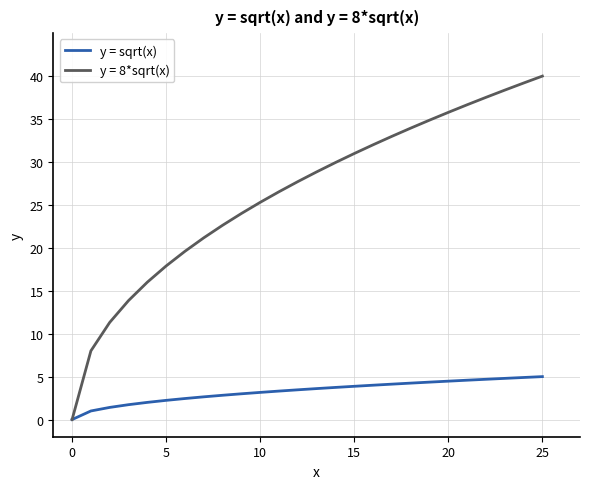

Rank the series by their maximum value, from lowest to highest.

y = sqrt(x), y = 8*sqrt(x)